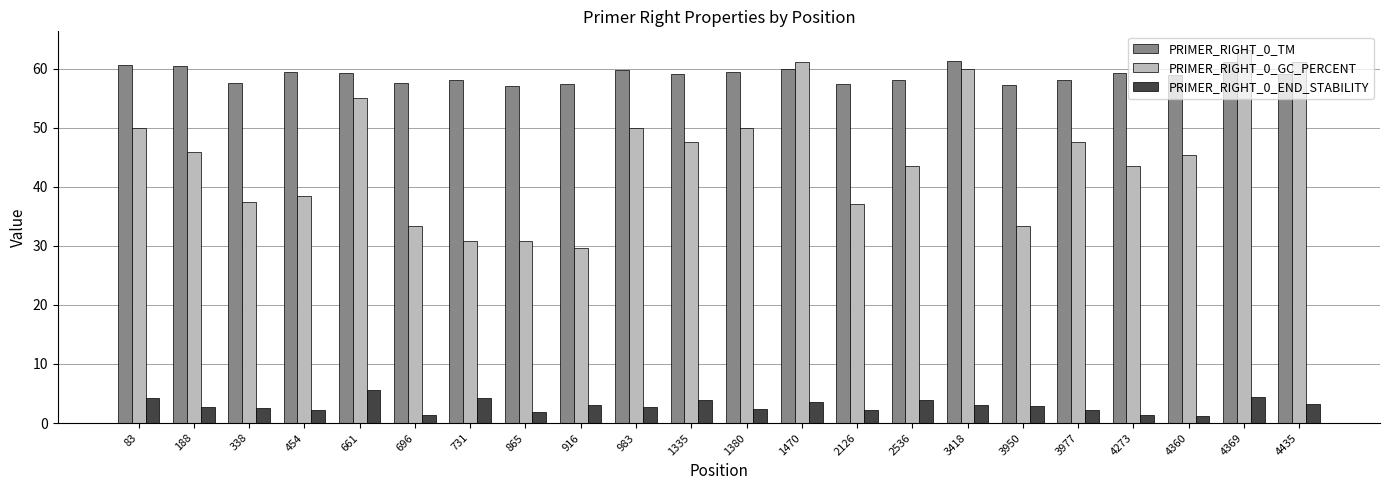

The PRIMER_RIGHT_0_END_STABILITY series shows 2.6 at 338. True or false?

True